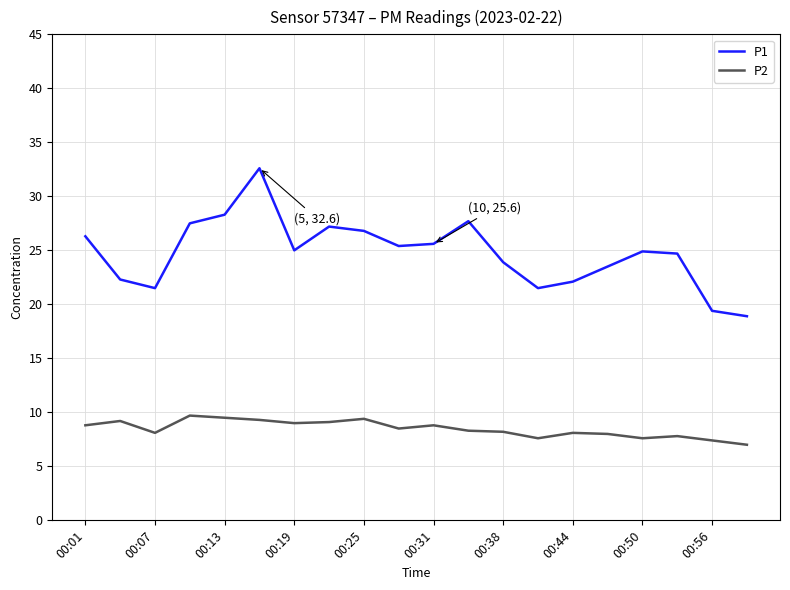

True or false: P2 and P1 intersect in this chart.

False